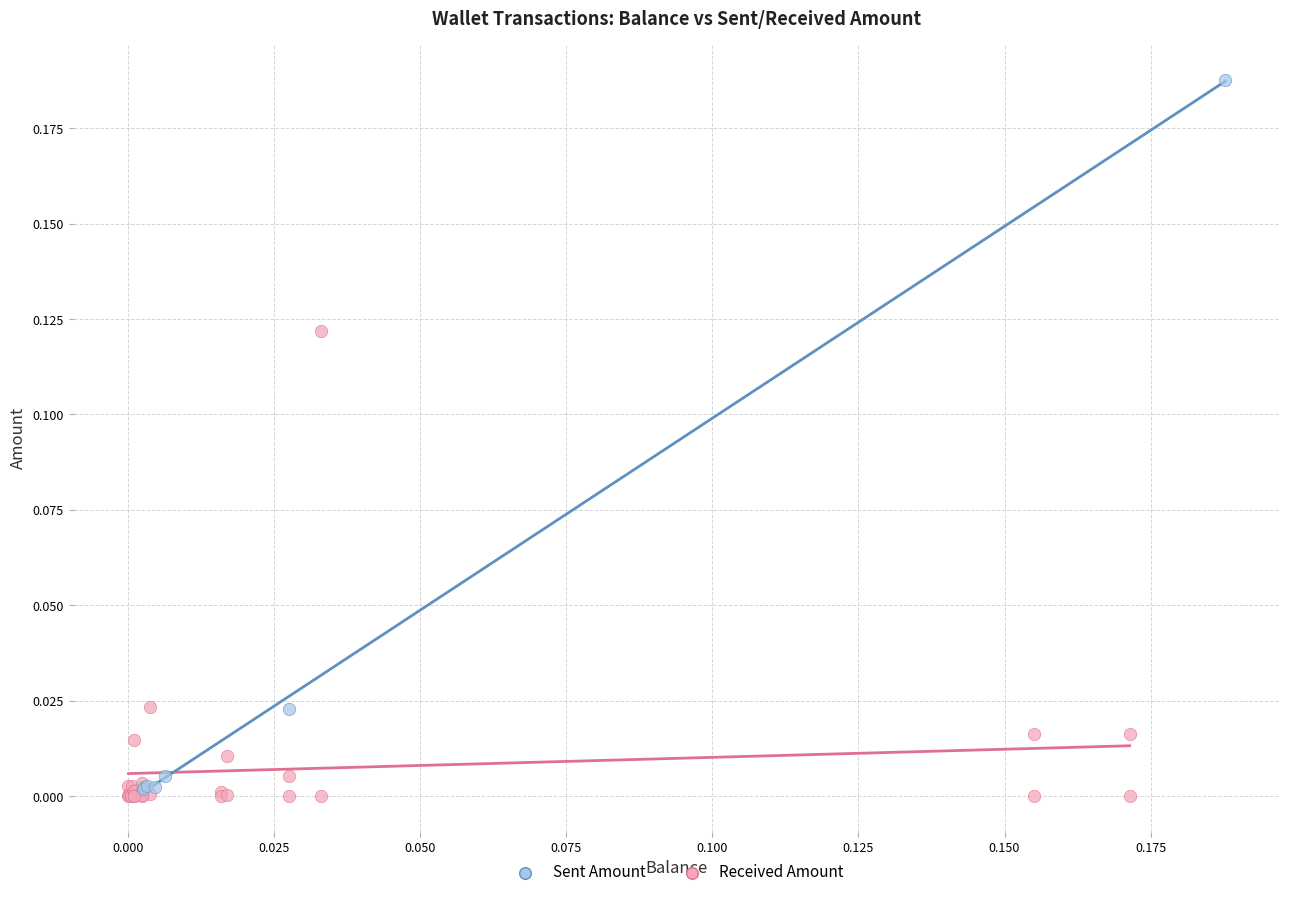

What are all the series names shown in the legend?

Sent Amount, Received Amount